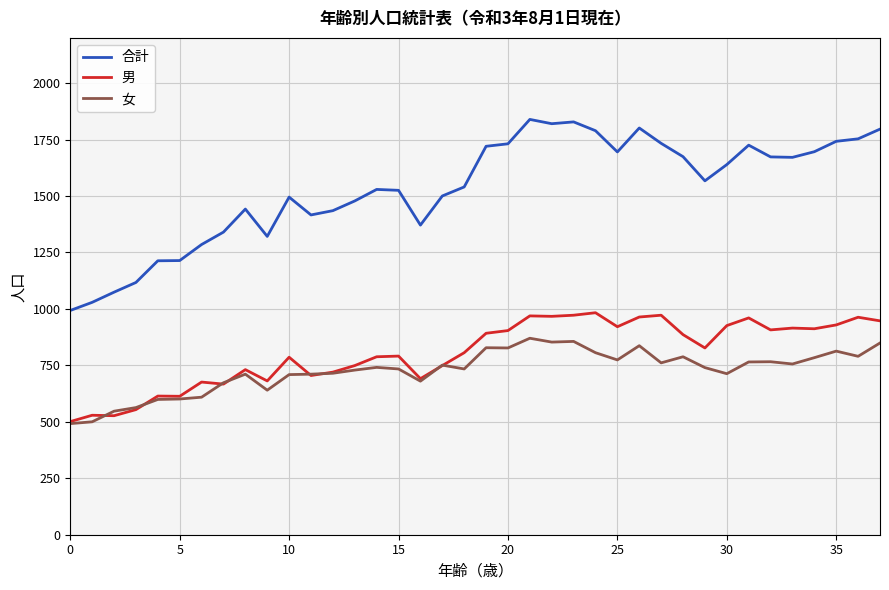

True or false: 女 and 合計 intersect in this chart.

False